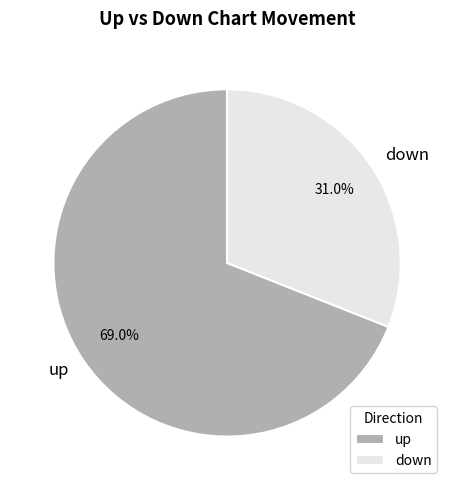

True or false: down accounts for 21% of the total.

False